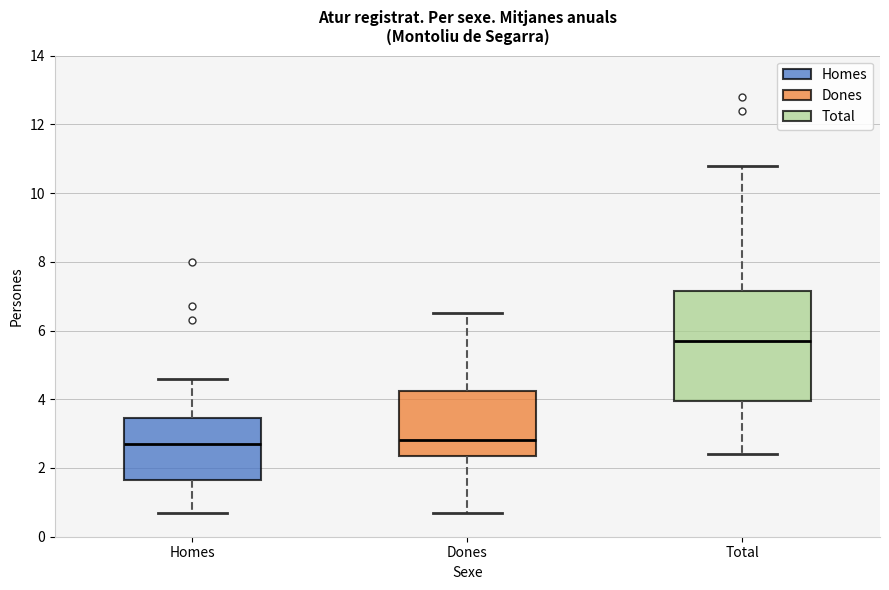

Which box is the tallest, from its lower edge to its upper edge?

Total